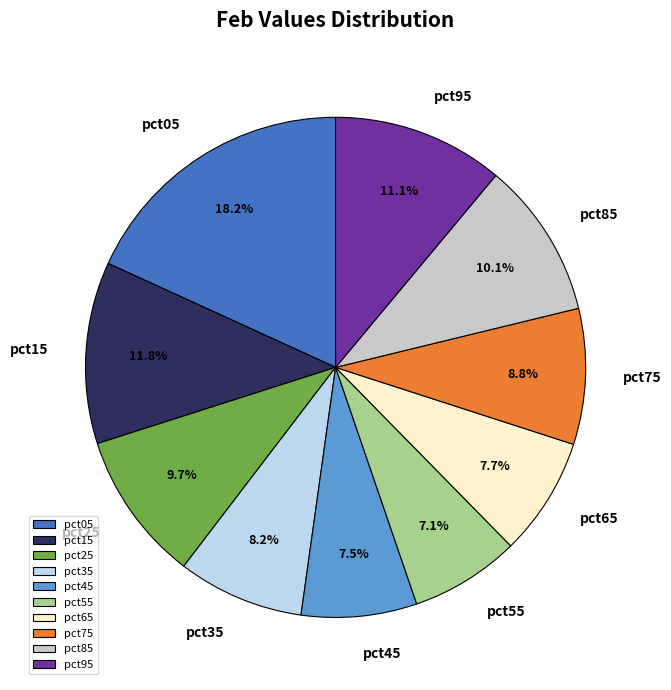

Does pct15 represent more than half of the total?

No